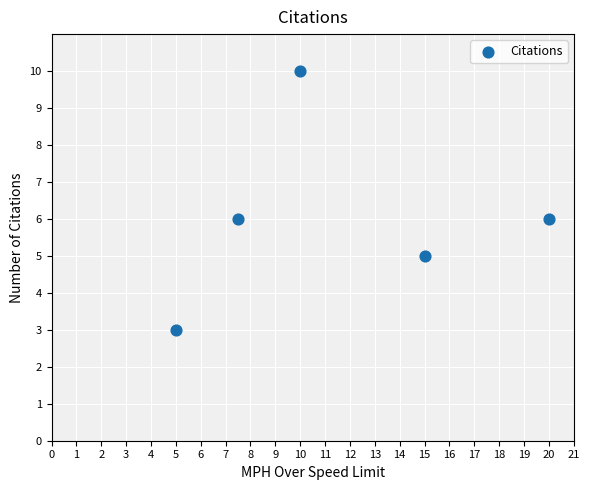

What is the range of Y values (max minus min)?

7